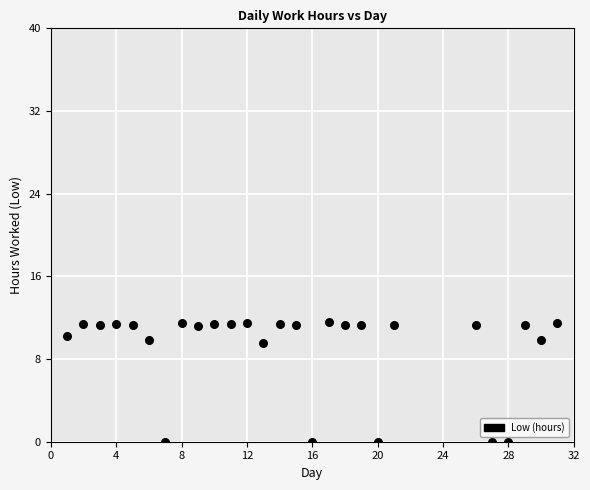

What is the range of X values (max minus min)?

30.0